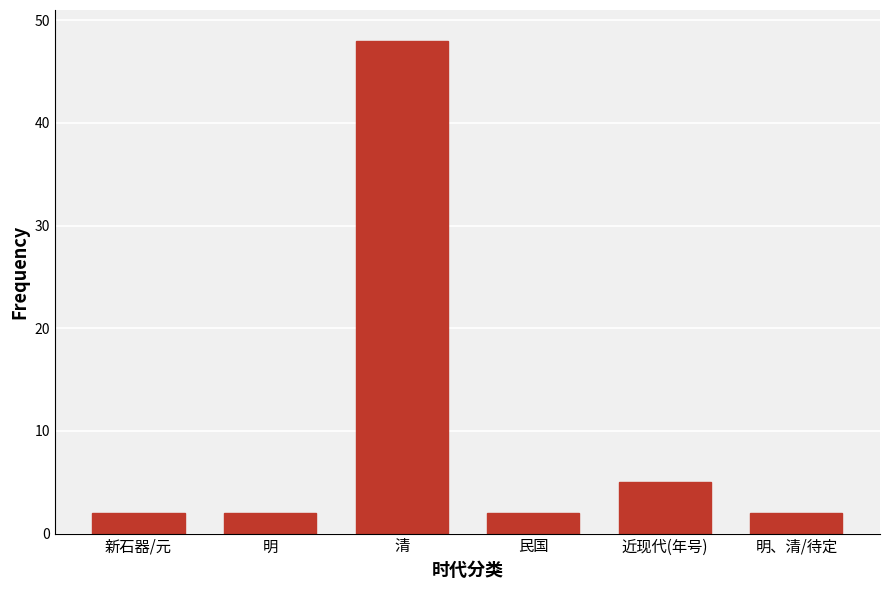

Reading left to right, list all the values displayed in this chart.

新石器/元=2	明=2	清=48	民国=2	近现代(年号)=5	明、清/待定=2